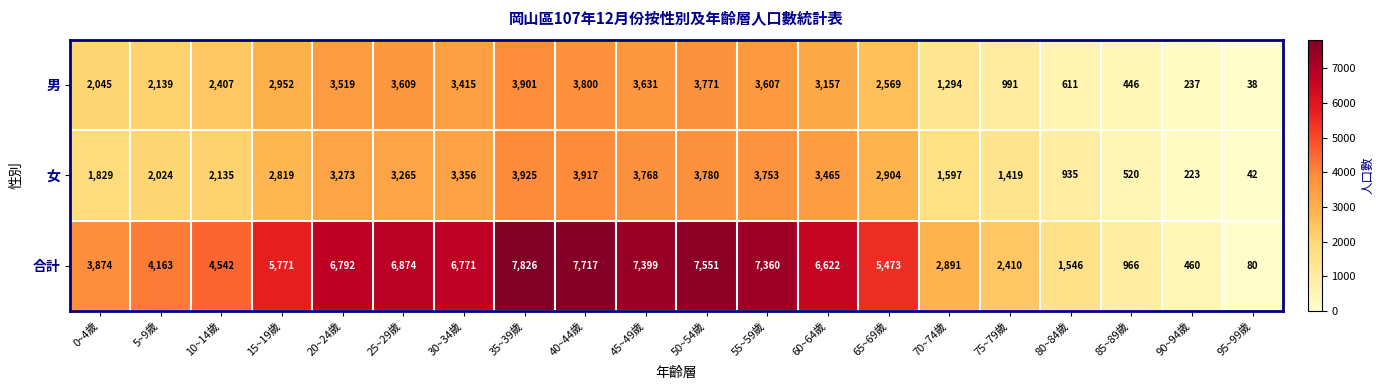

The 合計 series shows 7399 at 45~49歲. True or false?

True